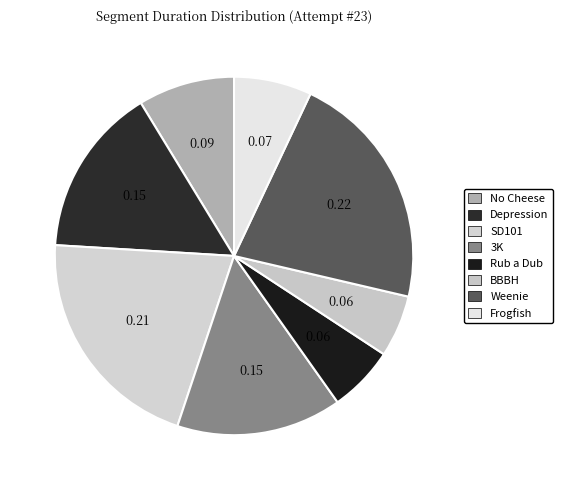

Rank the categories by value from highest to lowest.

Weenie, SD101, Depression, 3K, No Cheese, Frogfish, Rub a Dub, BBBH